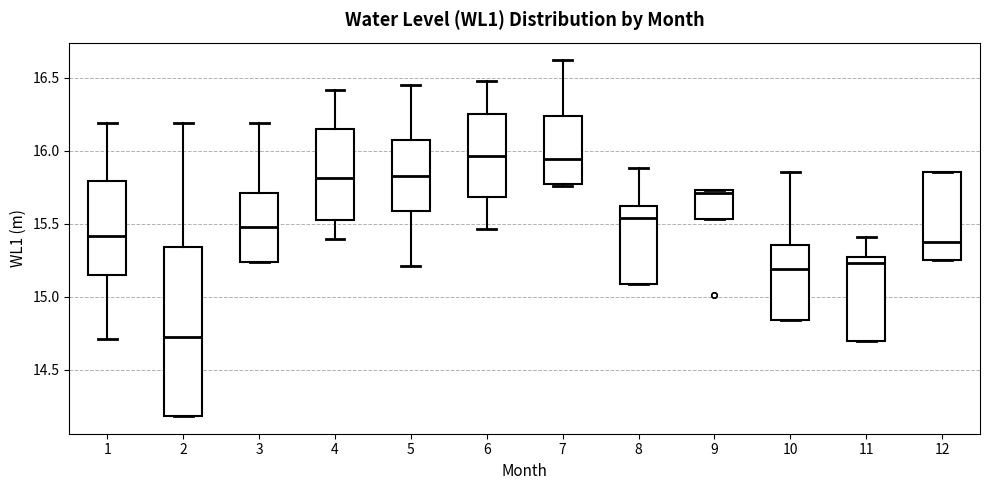

Which box is the tallest, from its lower edge to its upper edge?

2